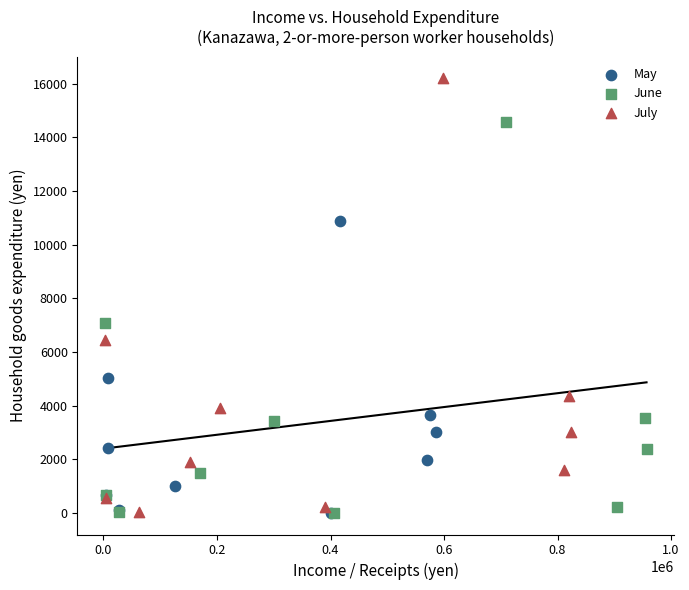

Which series has the largest Y range (max minus min)?

July